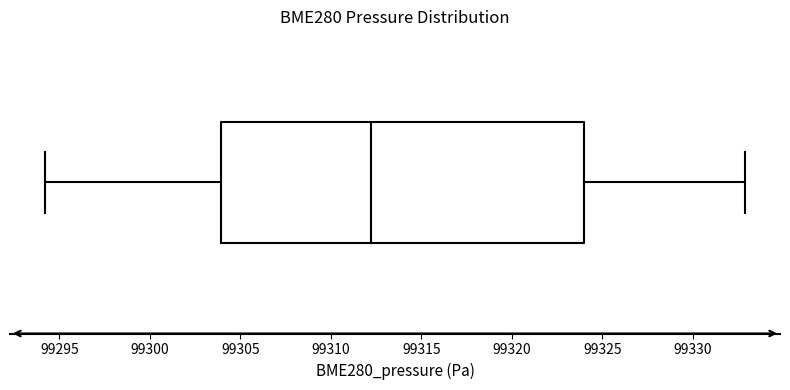

Where does the median line of the box sit on the x-axis? The values are not printed on the chart, so give them approximately, as read against the axis.

99312